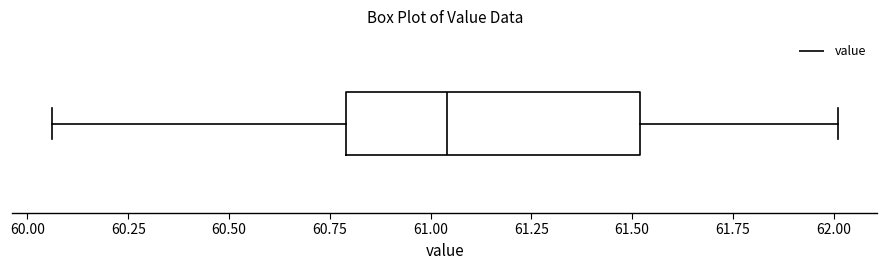

Where does the left whisker of the box end on the x-axis? The values are not printed on the chart, so give them approximately, as read against the axis.

60.05